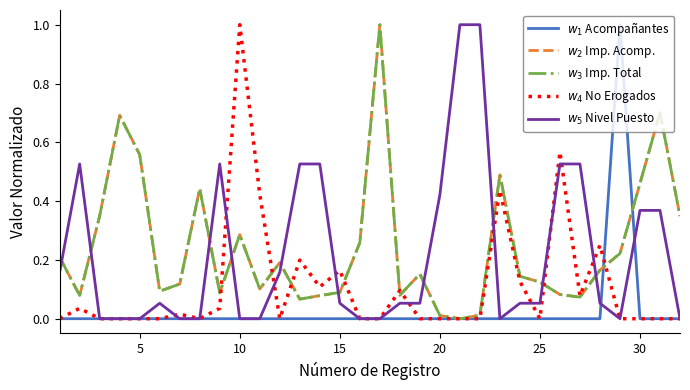

Is this an area chart (filled region under the line)?

No